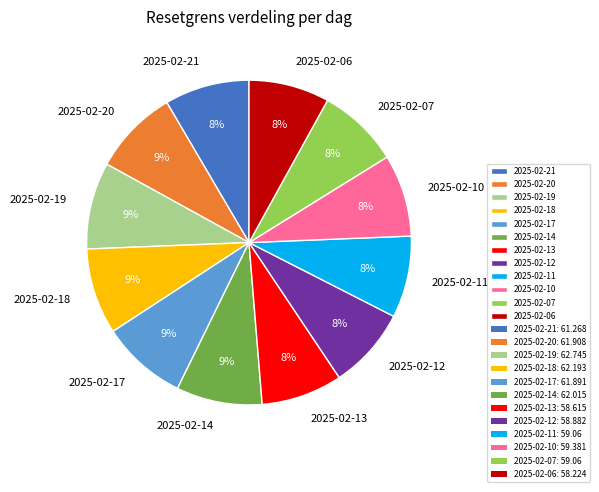

To the nearest percent, what portion does 2025-02-18 represent?

9%